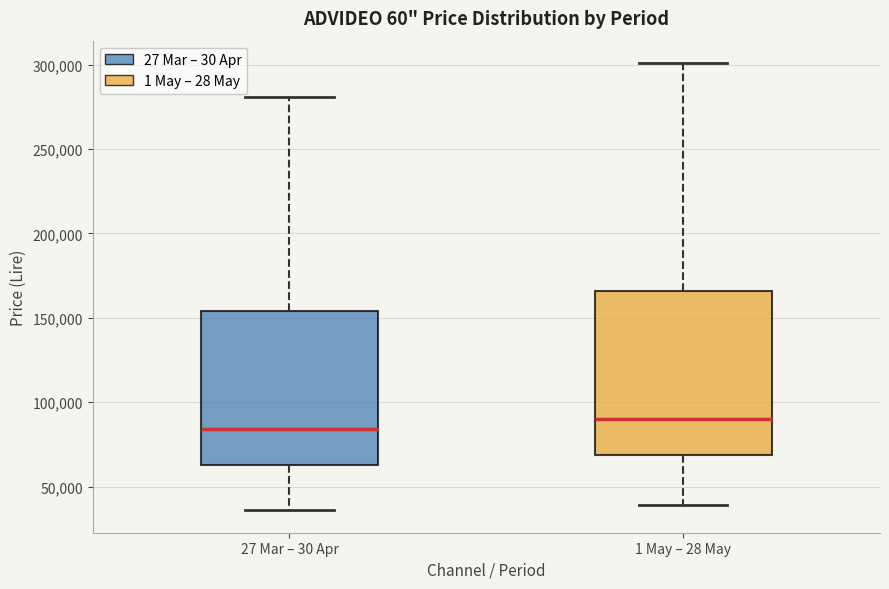

Which box's median line is the lowest?

27 Mar – 30 Apr